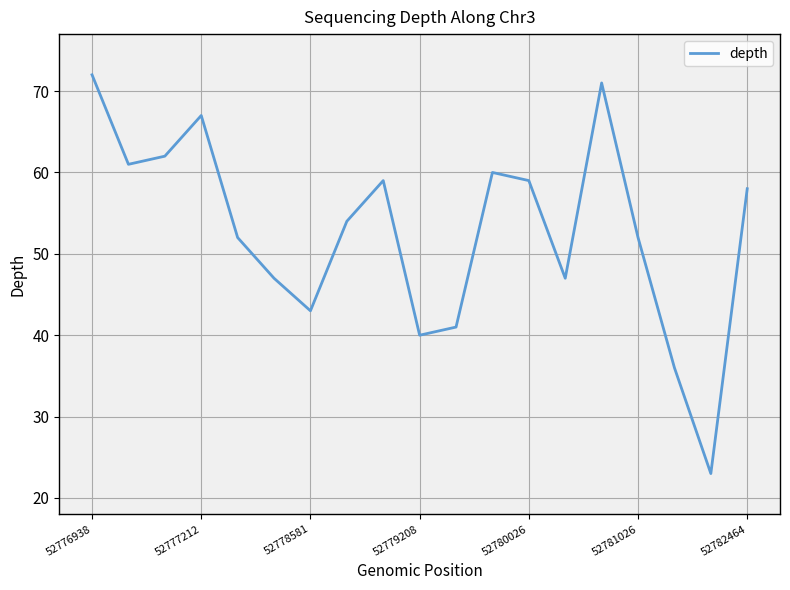

What is the difference between the maximum and minimum values?

49